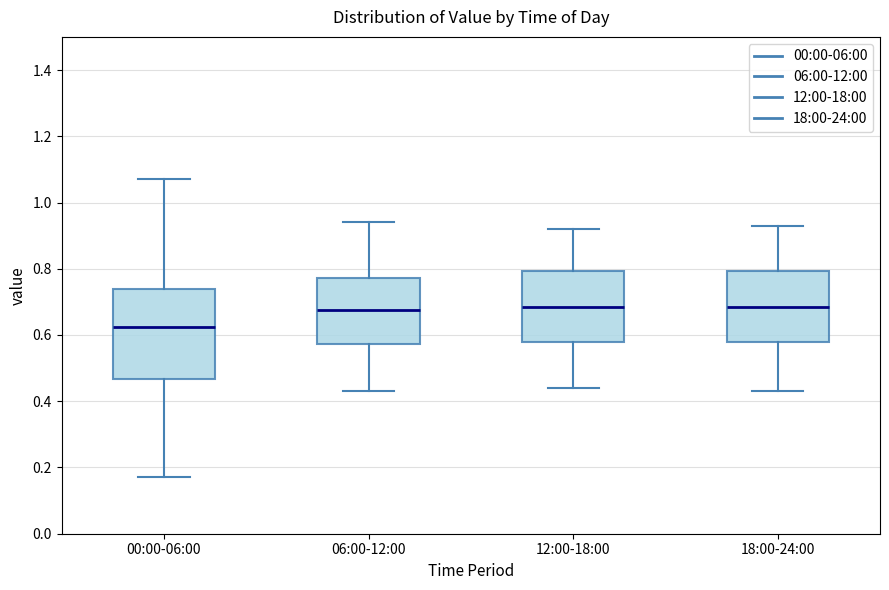

Reading left to right, read every box against the y-axis: the position of its median line, the range the box covers, and the ends of its whiskers. The values are not printed on the chart, so give them approximately, as read against the axis.

00:00-06:00: median 0.62, box 0.46 to 0.74, whiskers 0.18 to 1.08
06:00-12:00: median 0.68, box 0.58 to 0.78, whiskers 0.44 to 0.94
12:00-18:00: median 0.68, box 0.58 to 0.80, whiskers 0.44 to 0.92
18:00-24:00: median 0.68, box 0.58 to 0.80, whiskers 0.44 to 0.94